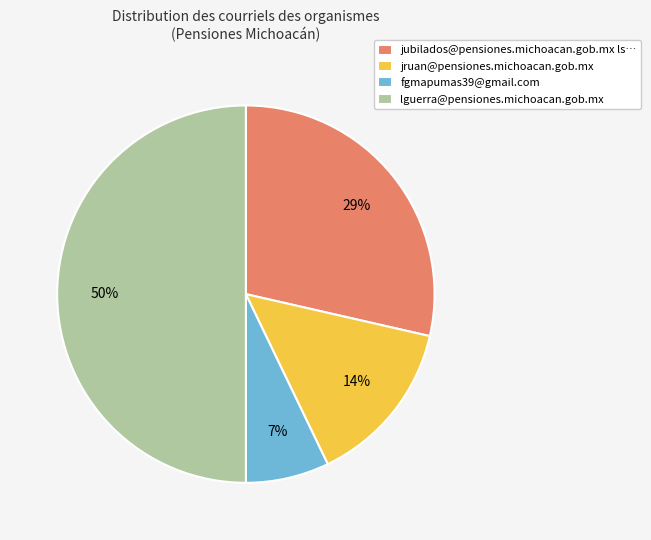

Is fgmapumas39@gmail.com the majority of the pie?

No